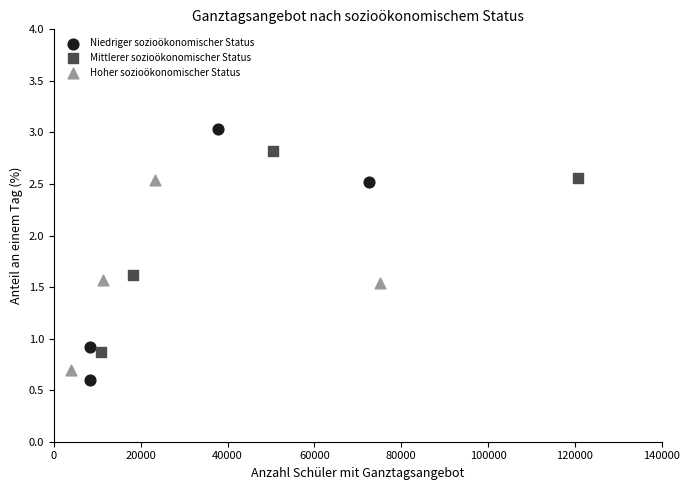

Which series contains the lowest Y value?

Niedriger sozioökonomischer Status